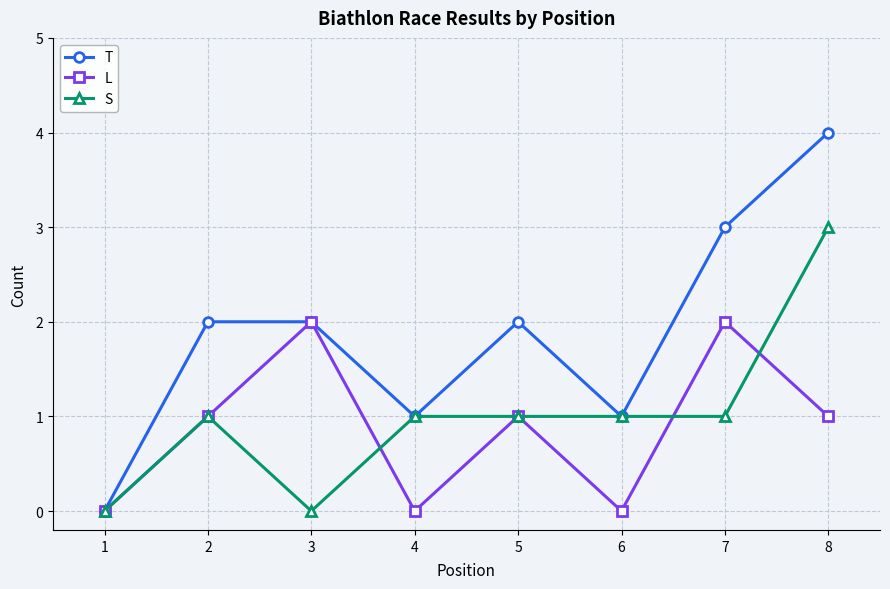

Count the L values in the range 0 to 2.

8